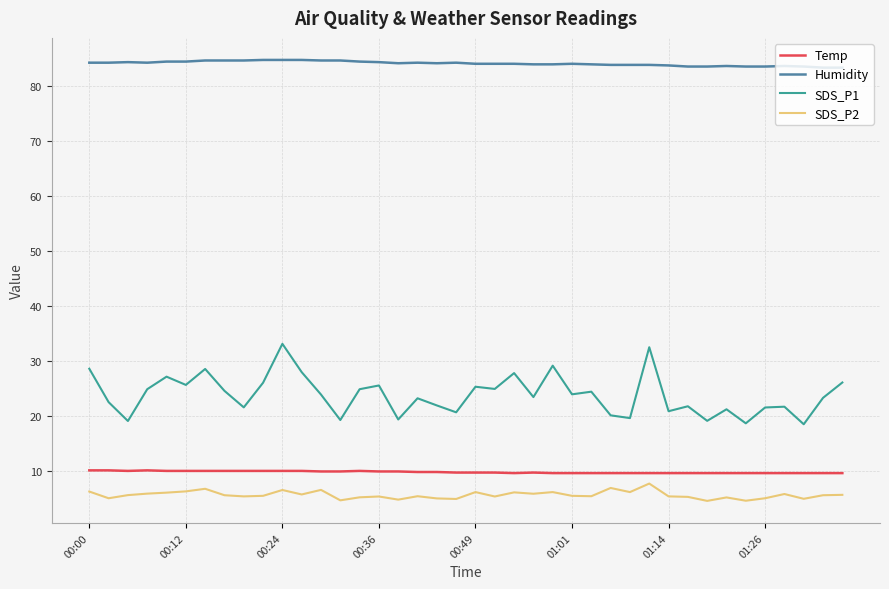

Does the chart have visible grid lines?

Yes